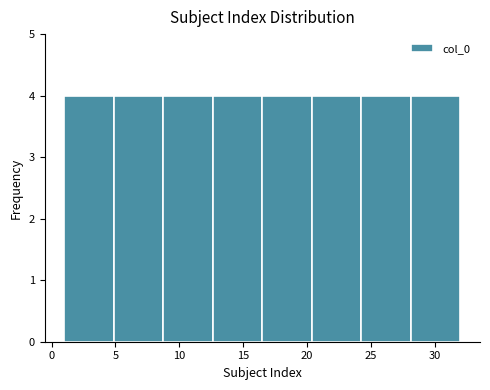

Reading left to right, transcribe this chart: for each bar, give the range it covers on the x-axis and its height. Neither the bar edges nor the heights are printed on the chart, so give them approximately, as read against the axes.

1.0 to 5.0: 4
5.0 to 9.0: 4
9.0 to 12.5: 4
12.5 to 16.5: 4
16.5 to 20.5: 4
20.5 to 24.5: 4
24.5 to 28.0: 4
28.0 to 32.0: 4